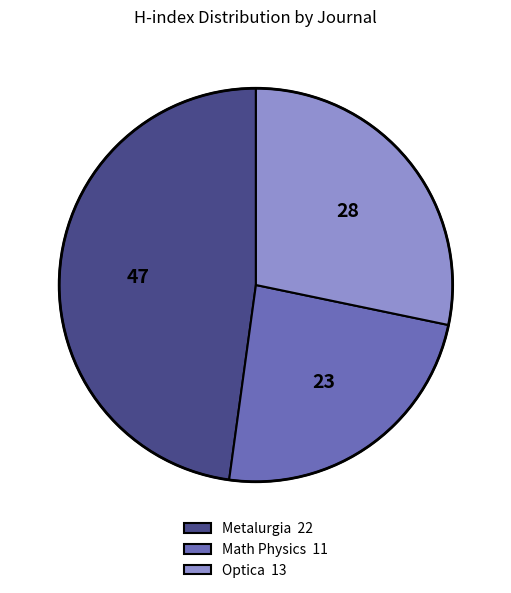

Approximately how many times larger is the value at Optica 13 compared to Metalurgia 22?

0.6